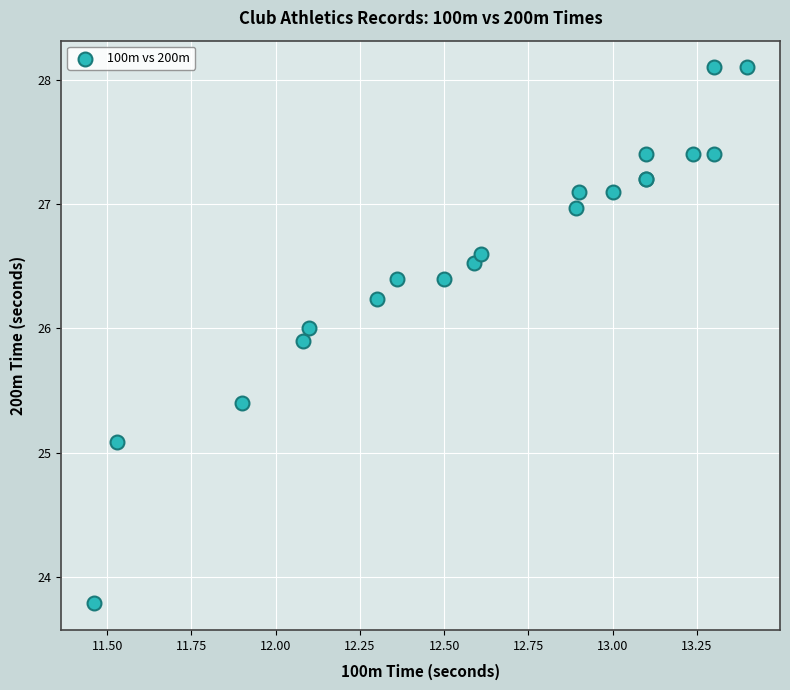

What Y value in the scatter plot is closest to 25?

25.1